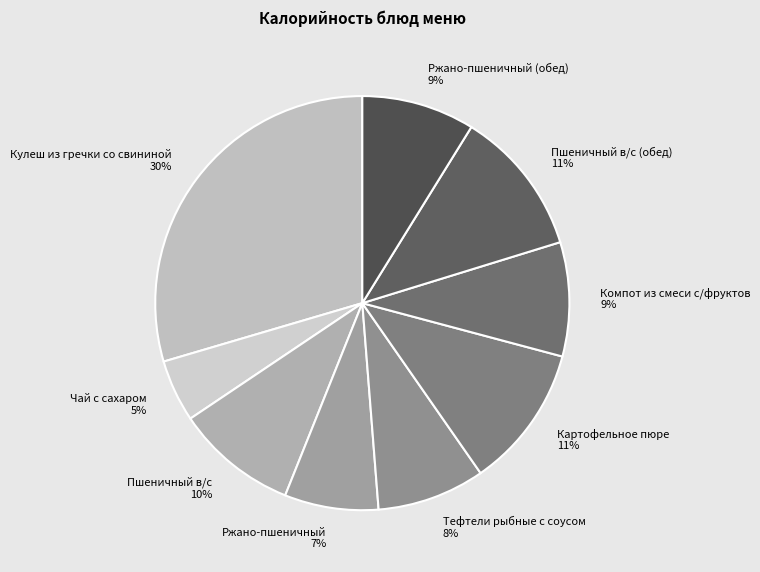

Which has a higher value, Пшеничный в/с or Ржано-пшеничный?

Пшеничный в/с